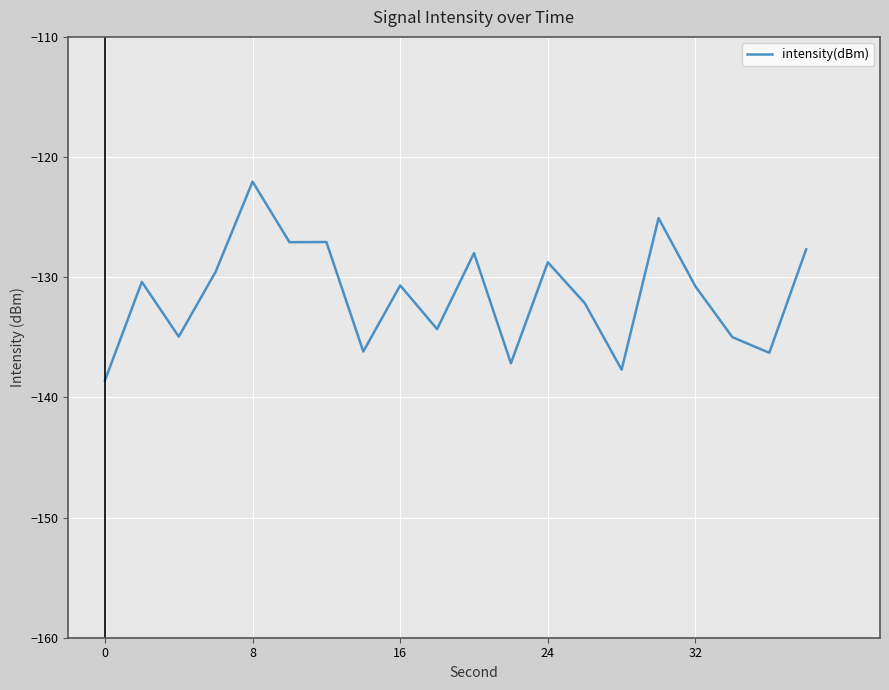

What is the difference between the maximum and second lowest values?

15.6